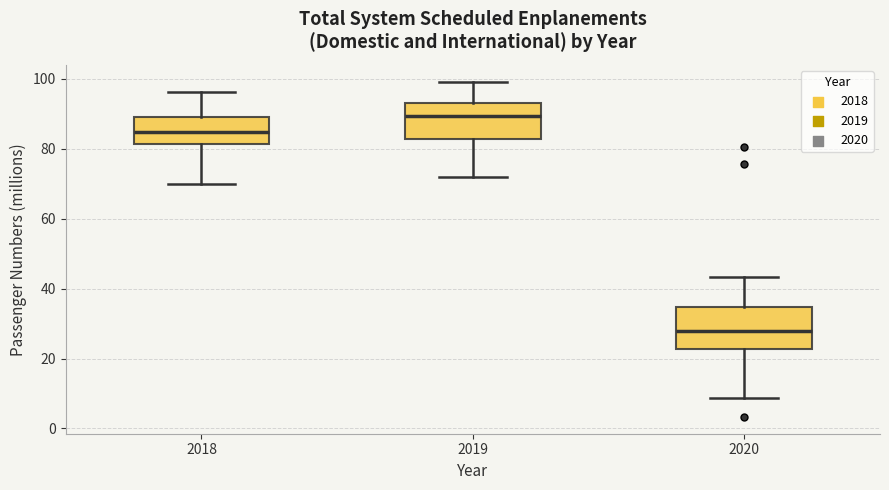

Reading left to right, transcribe this box plot: for each box, give where its median line is, the range the box spans, and where its two whiskers end, as read against the y-axis. The values are not printed on the chart, so give them approximately, as read against the axis.

2018: median 84, box 82 to 90, whiskers 70 to 96
2019: median 90, box 82 to 94, whiskers 72 to 100
2020: median 28, box 22 to 34, whiskers 8 to 44